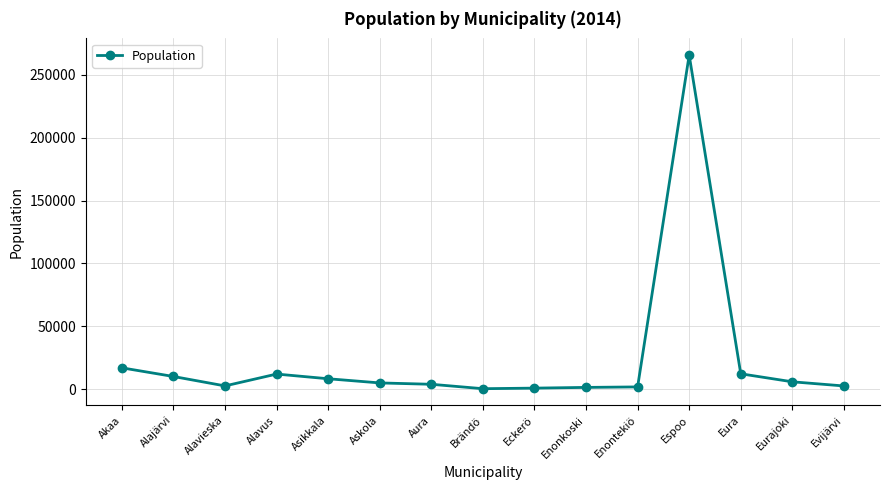

Is it true that the value at Brändö is 474?

True